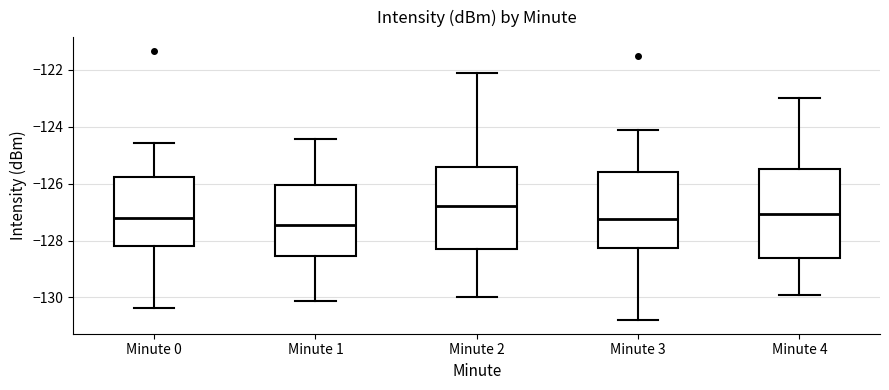

Which box has the lowest median line?

Minute 1